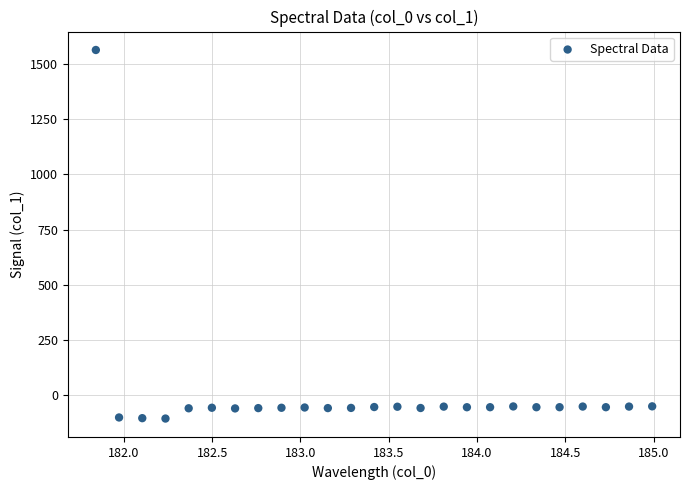

What is the range of X values (max minus min)?

3.1